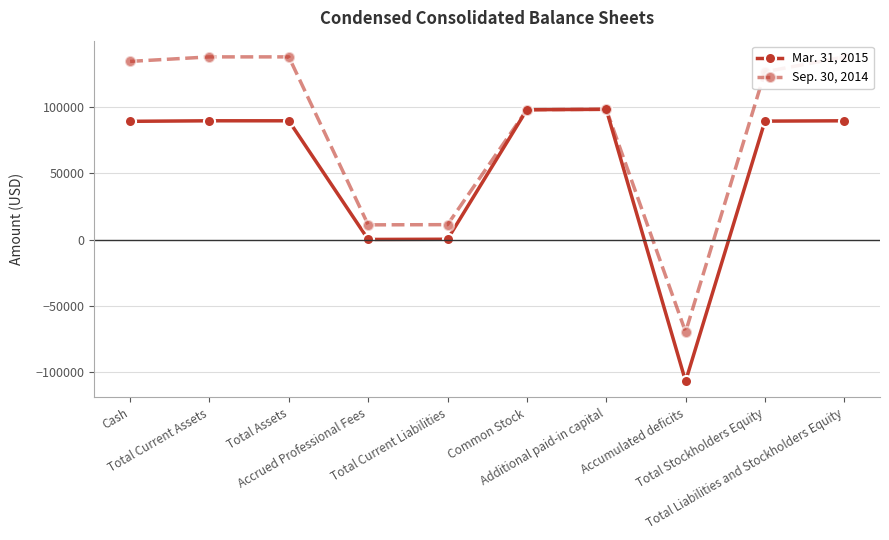

List the labels in order of Mar. 31, 2015 value, largest first.

Additional paid-in capital, Common Stock, Total Current Assets, Total Assets, Total Liabilities and Stockholders Equity, Total Stockholders Equity, Cash, Total Current Liabilities, Accrued Professional Fees, Accumulated deficits